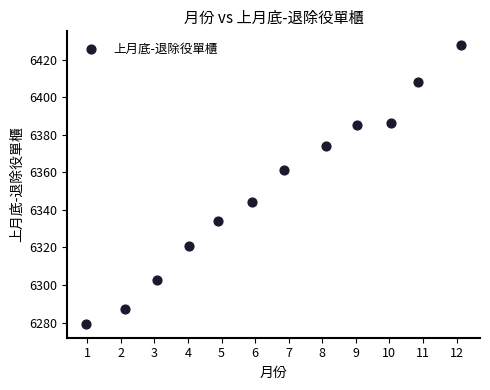

What is the range of X values (max minus min)?

11.2